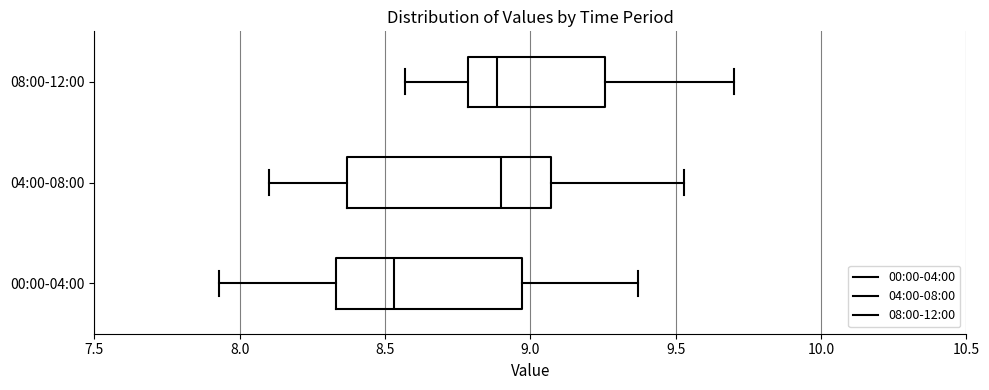

Comparing the boxes themselves (not the whiskers), which one is the widest?

04:00-08:00